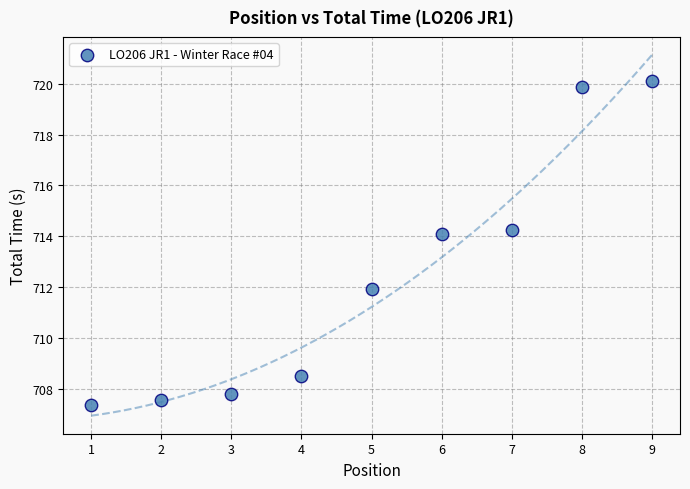

What is the range of X values (max minus min)?

8.0